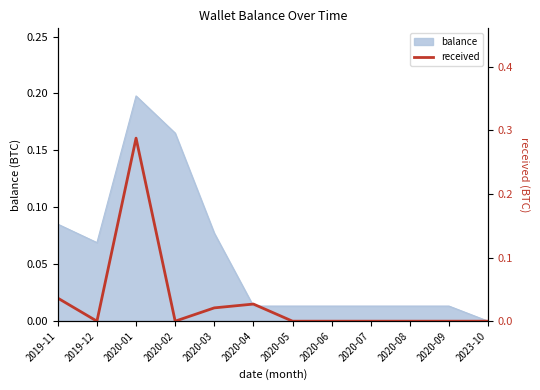

What position from the right is 2020-05?

6